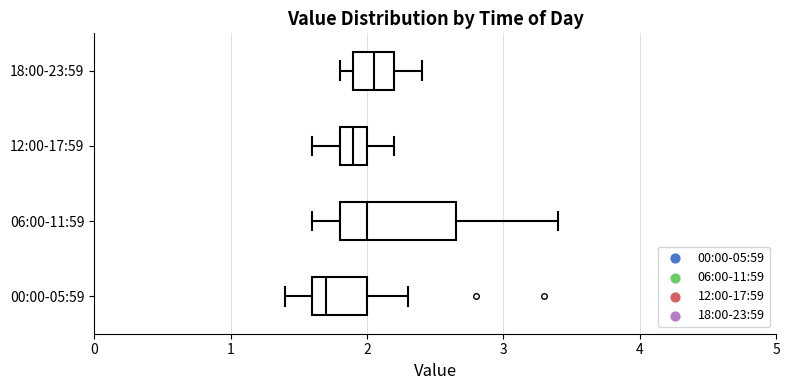

Reading bottom to top, transcribe this box plot: for each box, give where its median line is, the range the box spans, and where its two whiskers end, as read against the x-axis. The values are not printed on the chart, so give them approximately, as read against the axis.

00:00-05:59: median 1.7, box 1.6 to 2.0, whiskers 1.4 to 2.3
06:00-11:59: median 2.0, box 1.8 to 2.7, whiskers 1.6 to 3.4
12:00-17:59: median 1.9, box 1.8 to 2.0, whiskers 1.6 to 2.2
18:00-23:59: median 2.1, box 1.9 to 2.2, whiskers 1.8 to 2.4